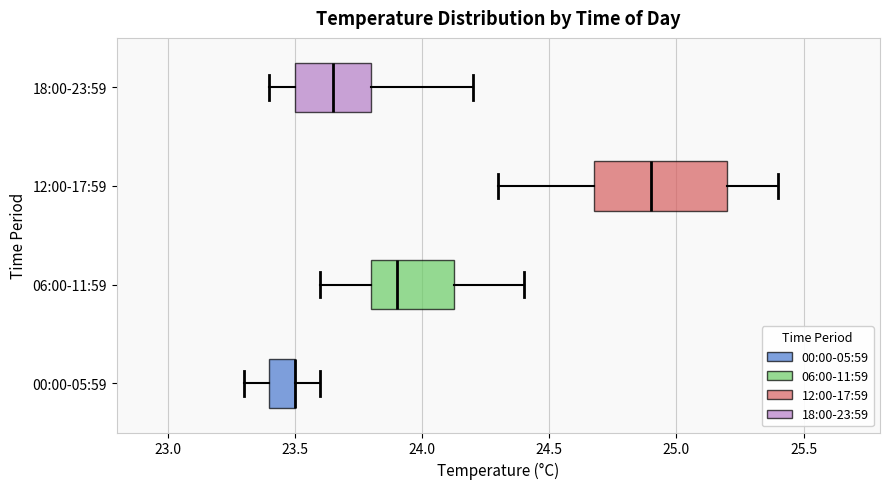

Which box is the widest, from its left edge to its right edge?

12:00-17:59